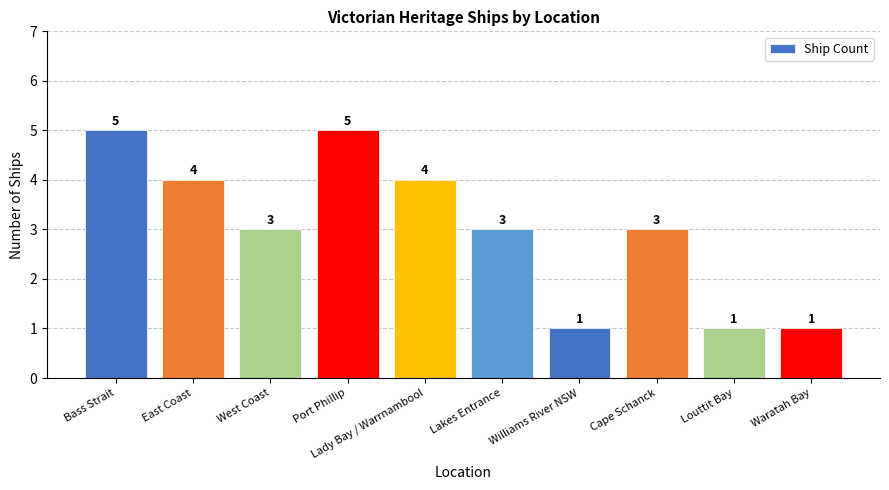

What is the difference between the maximum and minimum values?

4